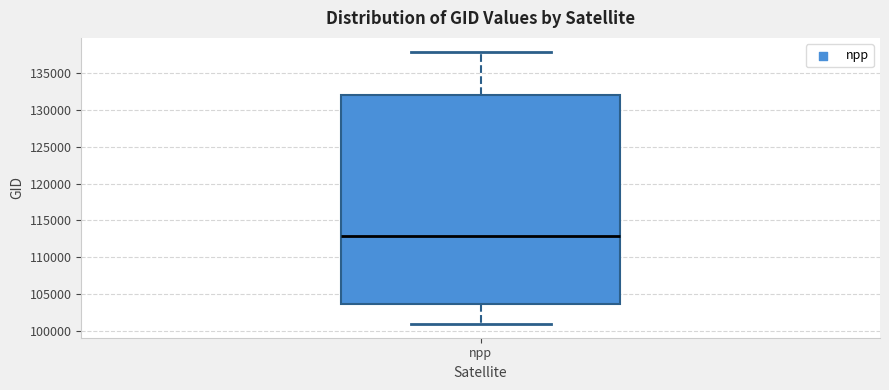

Transcribe this box plot: give where the median line is, the range the box spans, and where the two whiskers end, as read against the y-axis. The values are not printed on the chart, so give them approximately, as read against the axis.

median 113000, box 103500 to 132000, whiskers 101000 to 138000